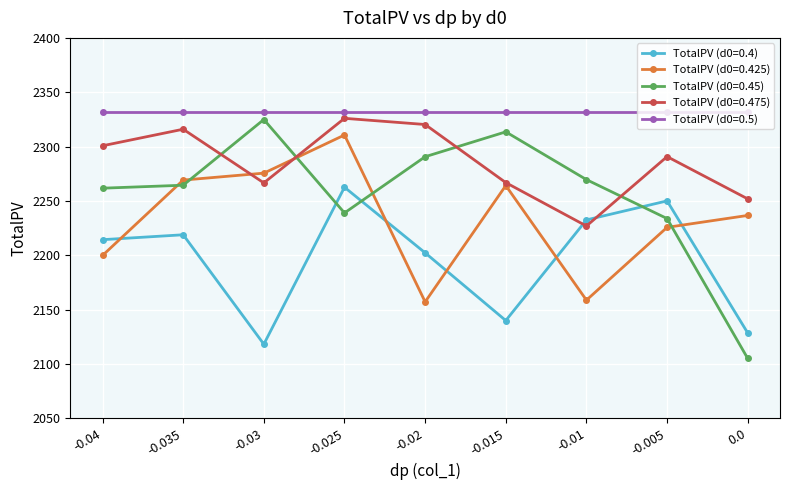

What is the value of the TotalPV (d0=0.475) point at the 4th from the left?

2326.0